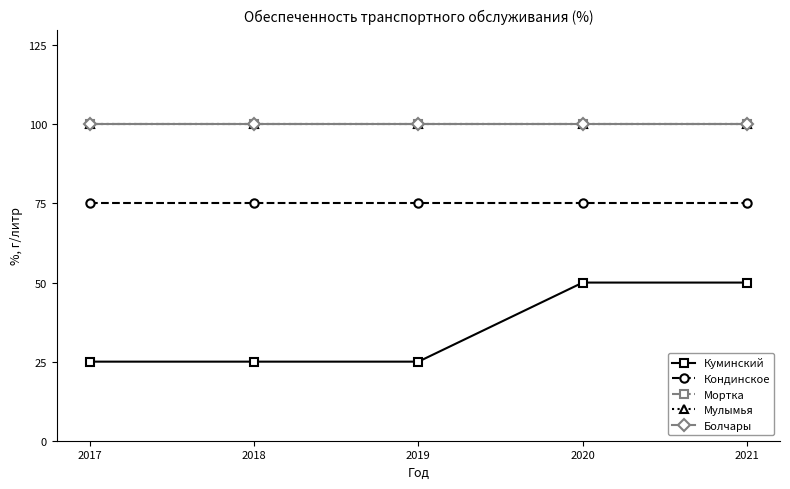

Is this an area chart (filled region under the line)?

No